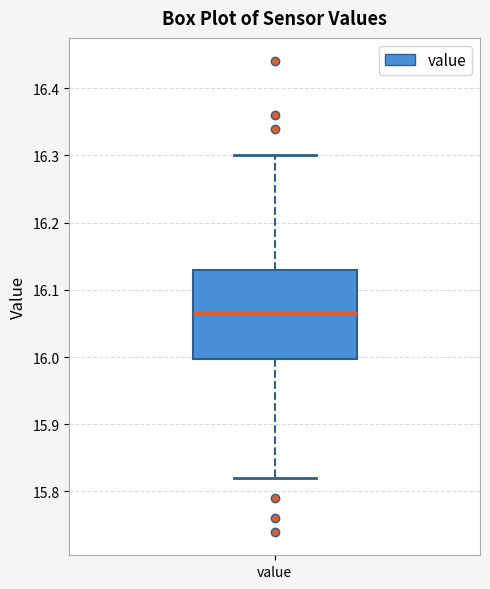

Transcribe this box plot: give where the median line is, the range the box spans, and where the two whiskers end, as read against the y-axis. The values are not printed on the chart, so give them approximately, as read against the axis.

median 16.07, box 16.00 to 16.13, whiskers 15.82 to 16.30